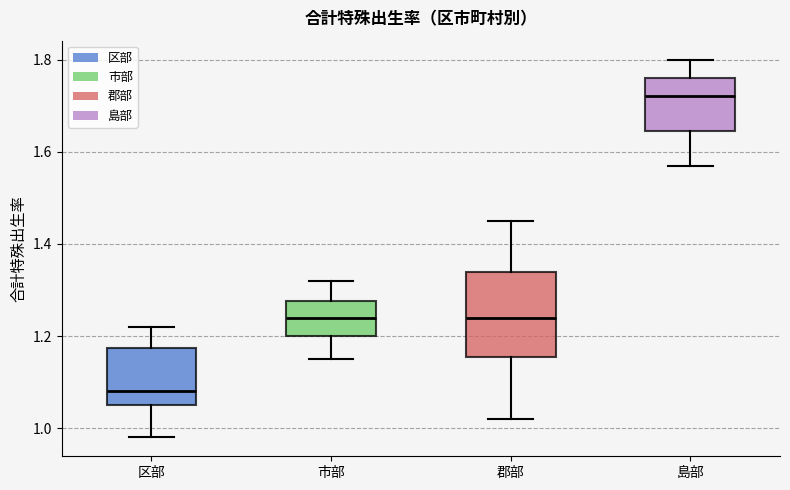

Which box is the tallest, from its lower edge to its upper edge?

郡部